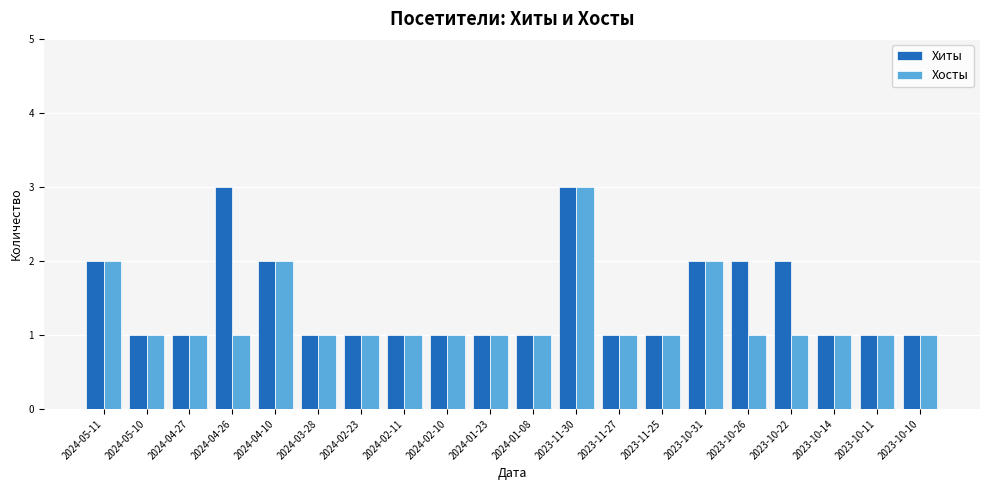

What are all the series names shown in the legend?

Хиты, Хосты